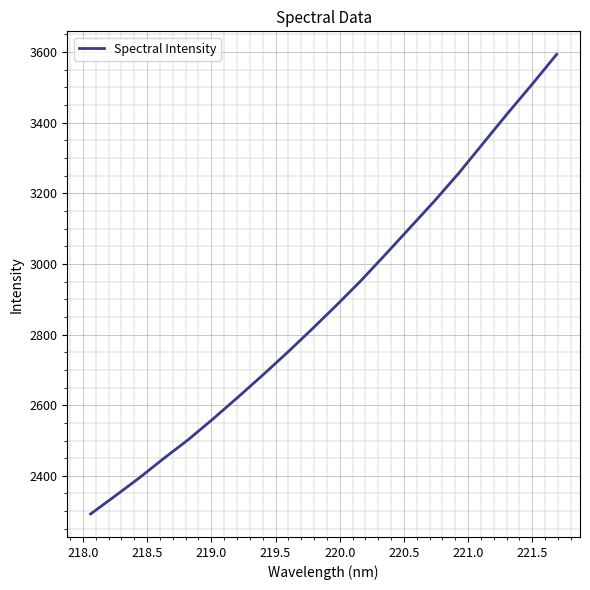

What is the difference between the maximum and minimum values?

1301.8